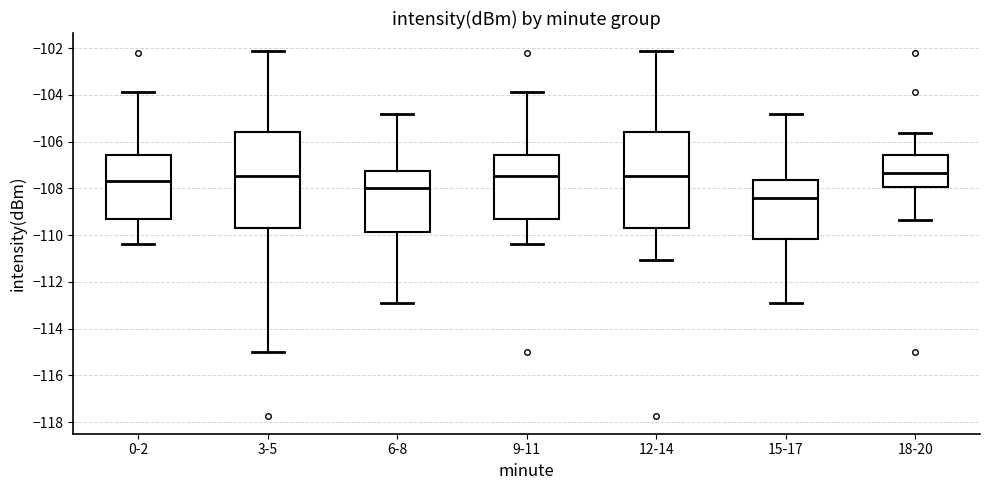

Reading left to right, read every box against the y-axis: the position of its median line, the range the box covers, and the ends of its whiskers. The values are not printed on the chart, so give them approximately, as read against the axis.

0-2: median -107.6, box -109.2 to -106.6, whiskers -110.4 to -103.8
3-5: median -107.4, box -109.8 to -105.6, whiskers -115.0 to -102.2
6-8: median -108.0, box -109.8 to -107.2, whiskers -113.0 to -104.8
9-11: median -107.4, box -109.2 to -106.6, whiskers -110.4 to -103.8
12-14: median -107.4, box -109.8 to -105.6, whiskers -111.0 to -102.2
15-17: median -108.4, box -110.2 to -107.6, whiskers -113.0 to -104.8
18-20: median -107.4, box -108.0 to -106.6, whiskers -109.4 to -105.6